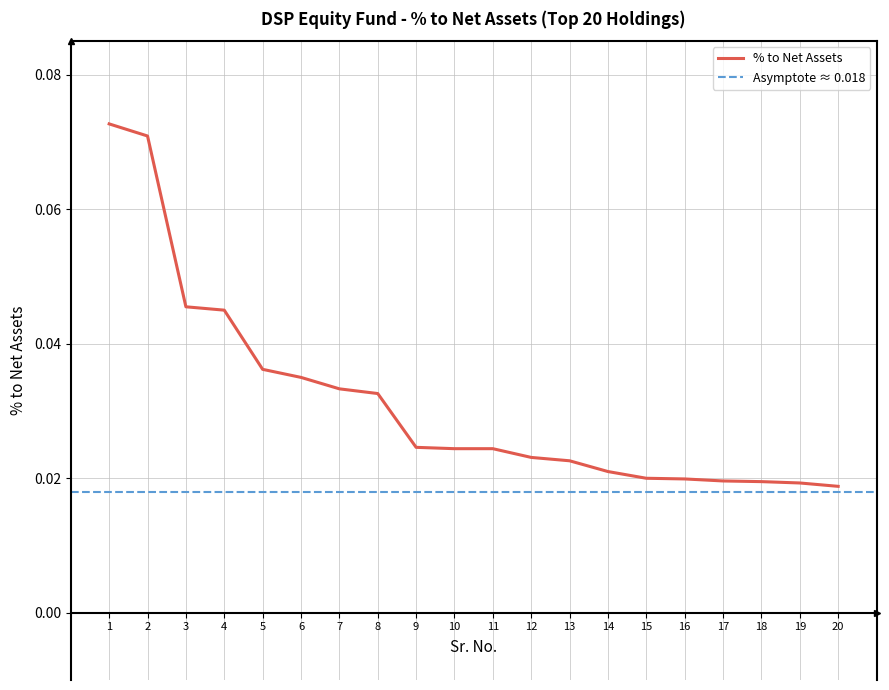

Reading left to right, transcribe all the data shown in this chart.

1=0.1	2=0.1	3=0.0	4=0.0	5=0.0	6=0.0	7=0.0	8=0.0	9=0.0	10=0.0	11=0.0	12=0.0	13=0.0	14=0.0	15=0.0	16=0.0	17=0.0	18=0.0	19=0.0	20=0.0